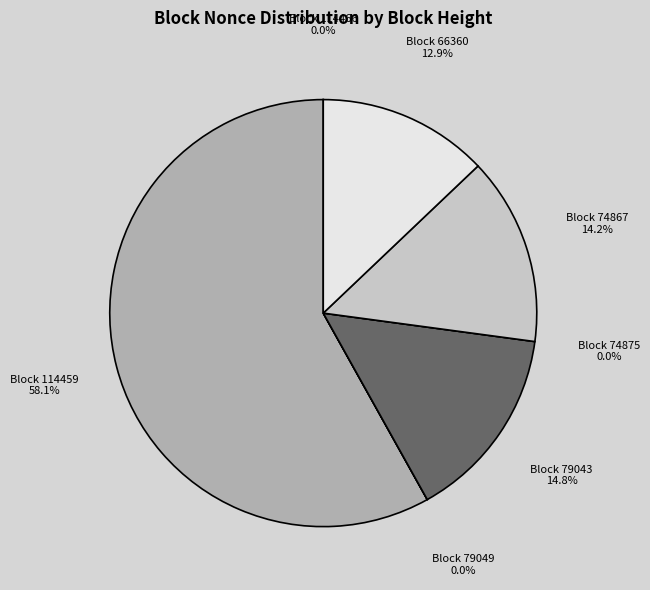

What percentage is NOT represented by 114459?

41.9%